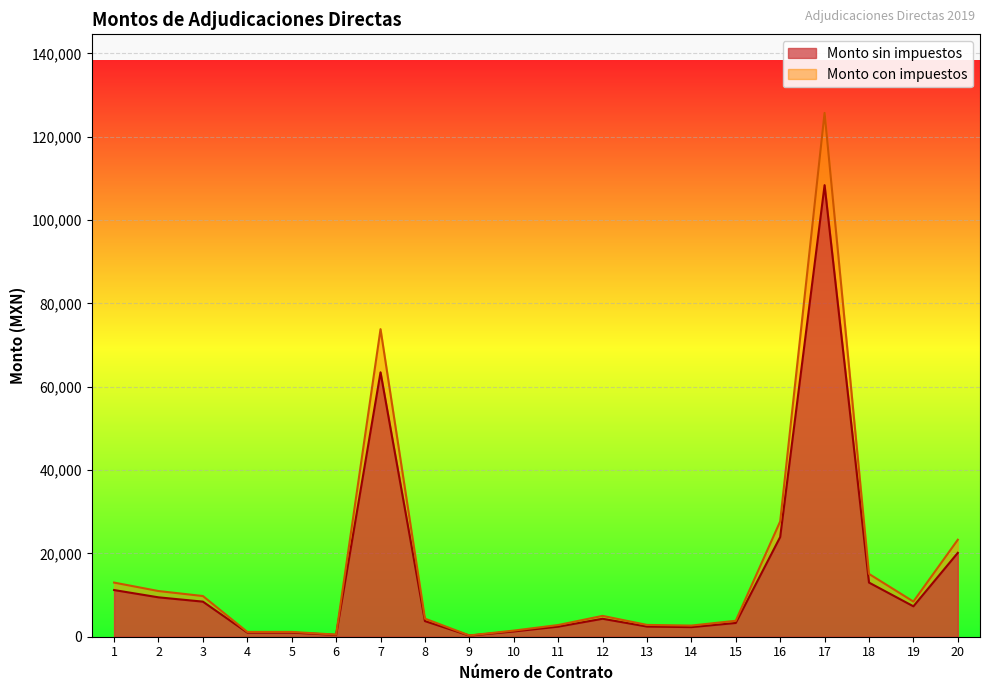

Reading left to right, transcribe all the data shown in this chart.

Monto sin impuestos: 11200.0	9450.0	8418.5	991.4	991.4	439.2	63451.4	3749.4	269.4	1266.0	2418.1	4310.3	2443.0	2306.0	3301.7	23928.5	108360.0	12996.0	7297.8	20124.7
Monto con impuestos: 12992.0	10962.0	9765.4	1150.0	1150.0	507.8	73805.7	4334.7	312.5	1468.6	2805.0	5000.0	2833.8	2675.0	3829.9	27667.6	125697.6	15075.4	8437.3	23271.2